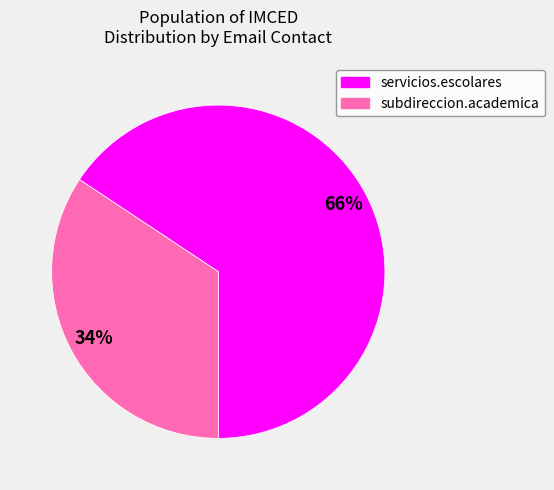

To the nearest percent, what is the average slice percentage?

50%